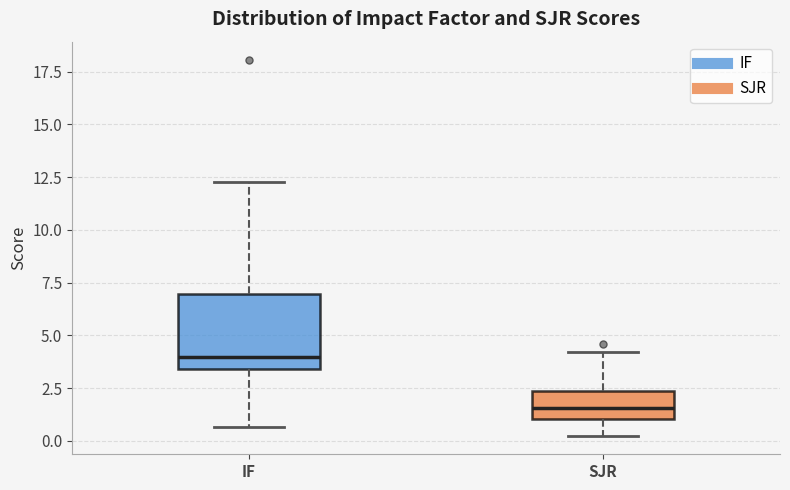

Which box's median line is the highest?

IF